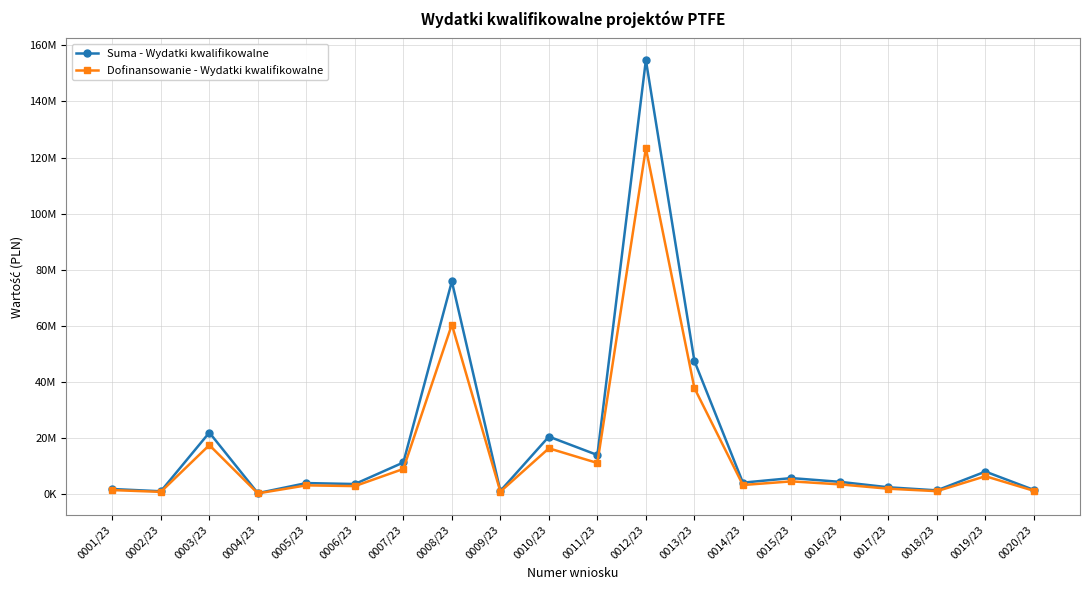

At how many categories does at least one series exceed 114886450?

1